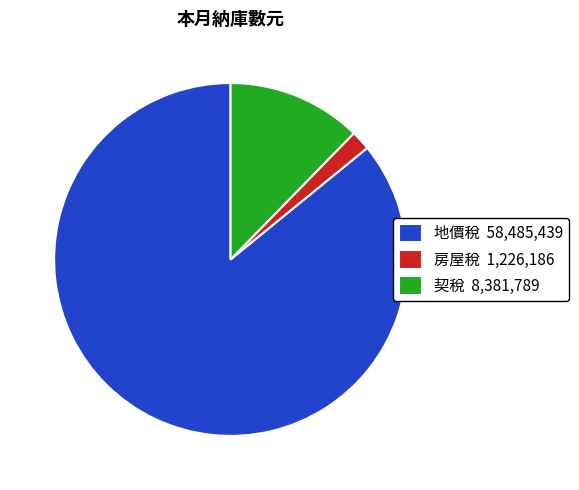

What is the ratio of the value at 地價稅 58,485,439 to the value at 契稅 8,381,789?

7.0